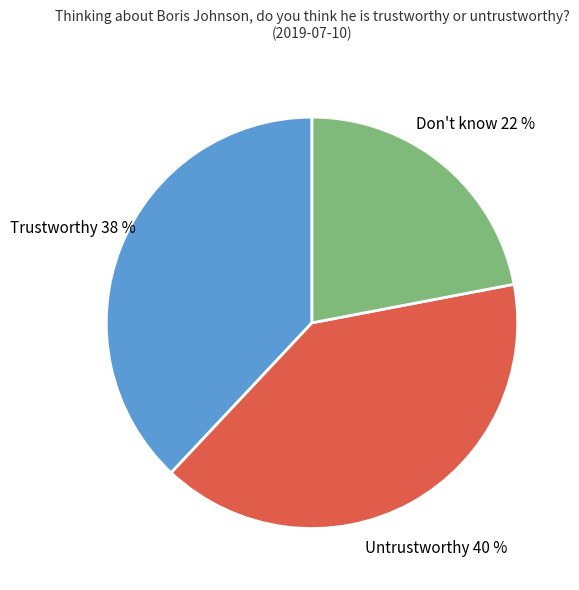

Does any single category account for the majority?

No